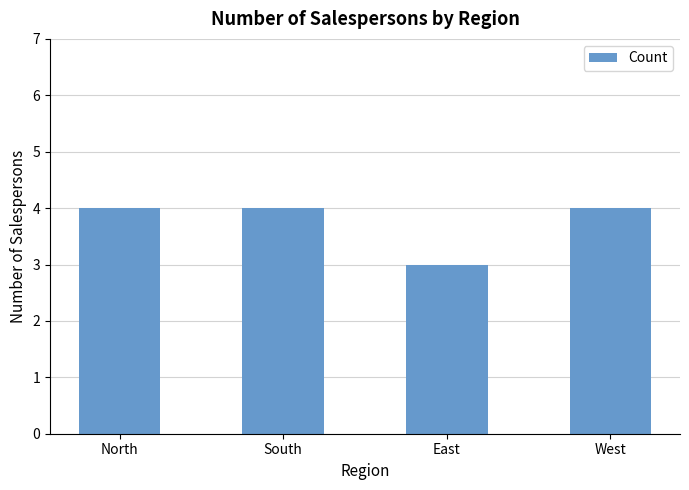

The chart shows a value of 1 at South. True or false?

False